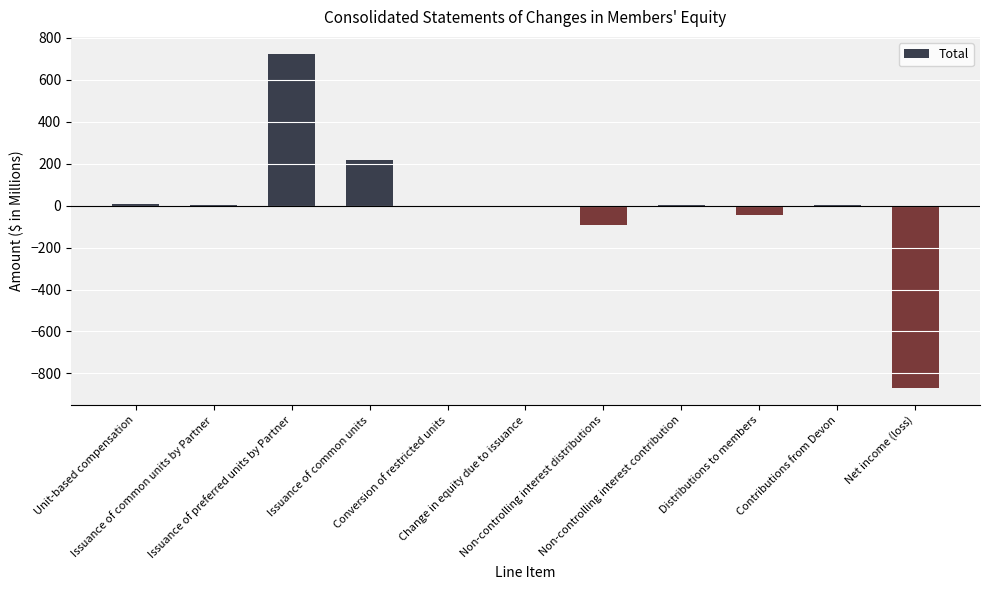

Is it true that the value at Distributions to members is -46.3?

True